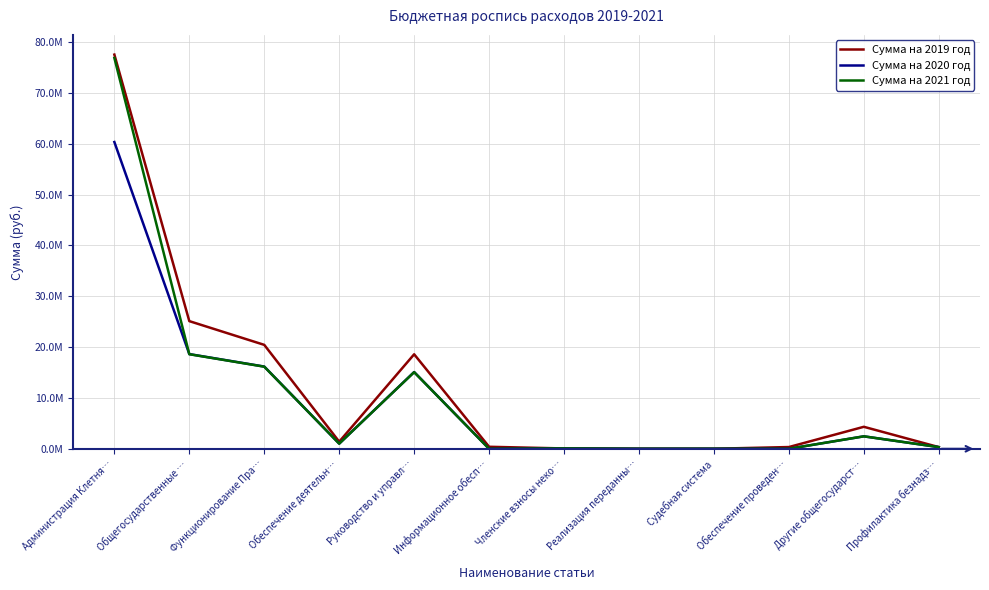

At how many categories does at least one series exceed 24302399?

2